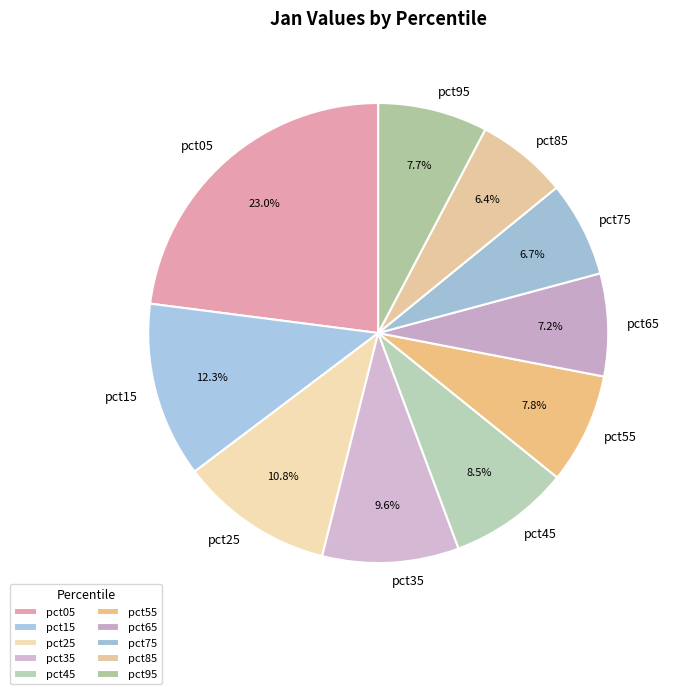

Is pct45 the majority of the pie?

No